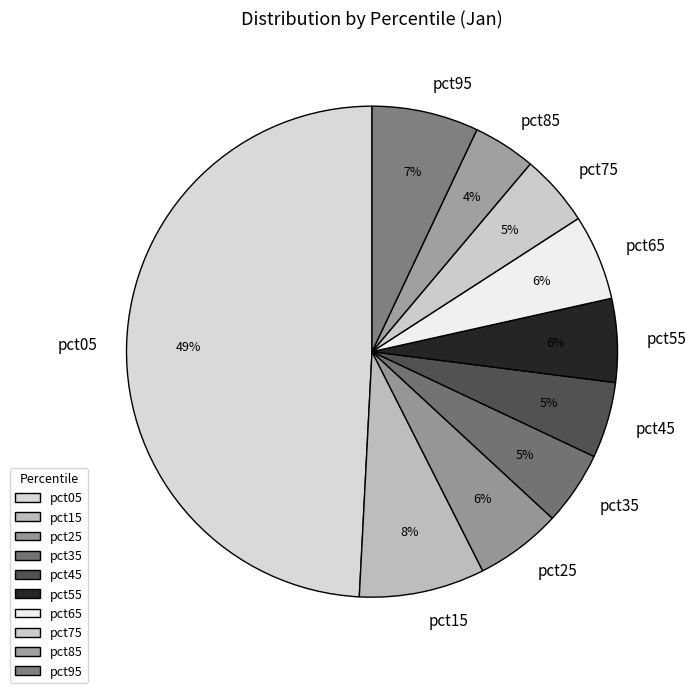

Between pct25 and pct05, which is larger?

pct05